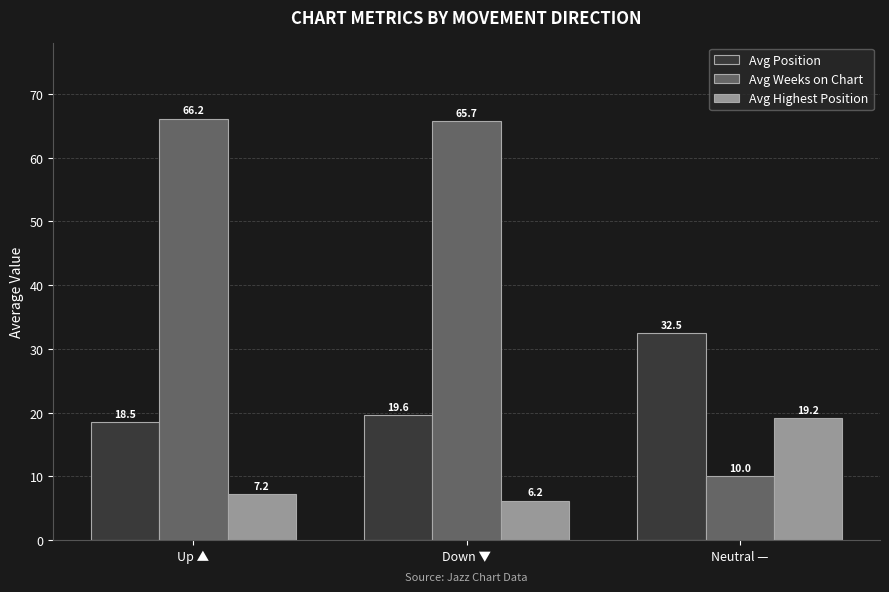

Rank the series by their maximum value, from lowest to highest.

Avg Highest Position, Avg Position, Avg Weeks on Chart